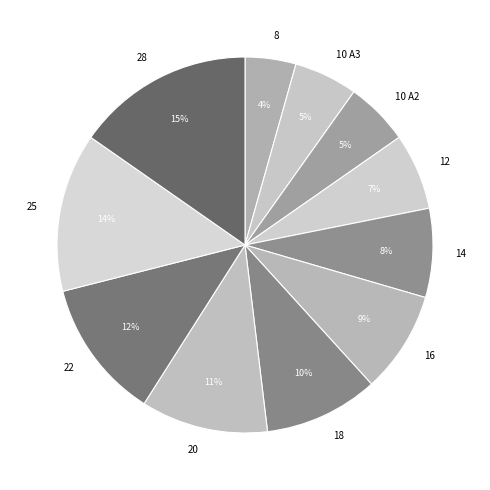

Between 22 and 25, which is larger?

25